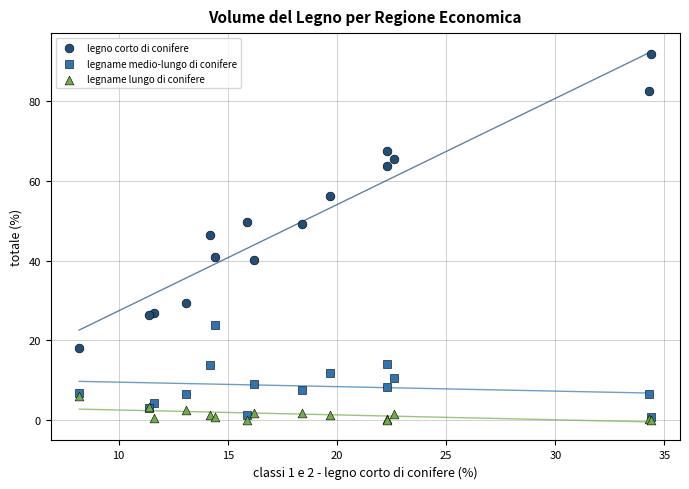

Across all series, what Y value is closest to 45?

46.5